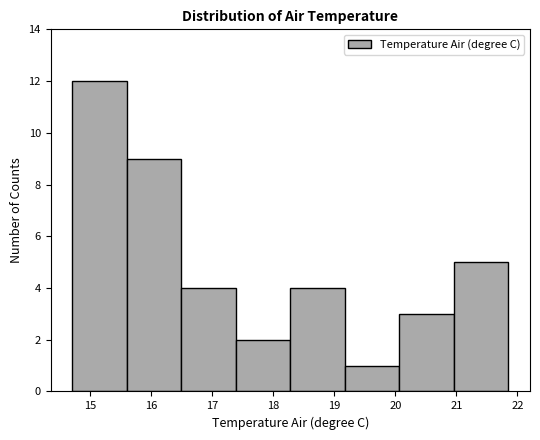

What is the height of the bar covering 16.5 to 17.4 on the x-axis? Neither the bar edges nor the heights are printed on the chart, so give them approximately, as read against the axes.

4